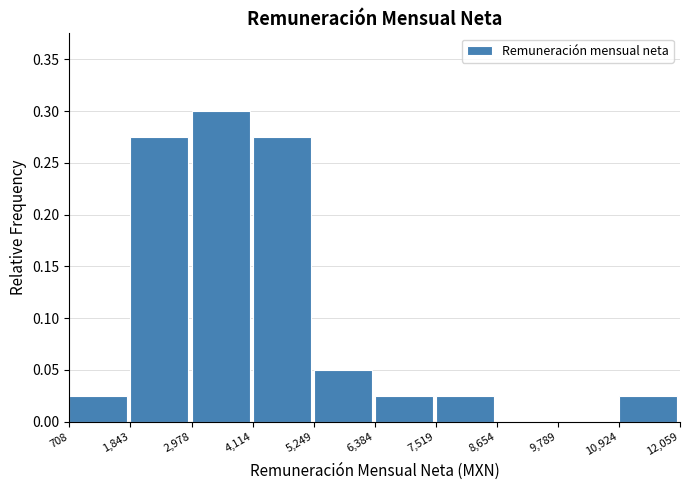

Reading left to right, transcribe this chart: for each bar, give the range it covers on the x-axis and its height. The values are not printed on the chart, so give them approximately, as read against the axis.

708 to 1,843: 0.025
1,843 to 2,978: 0.275
2,978 to 4,114: 0.300
4,114 to 5,249: 0.275
5,249 to 6,384: 0.050
6,384 to 7,519: 0.025
7,519 to 8,654: 0.025
8,654 to 9,789: 0
9,789 to 10,924: 0
10,924 to 12,059: 0.025